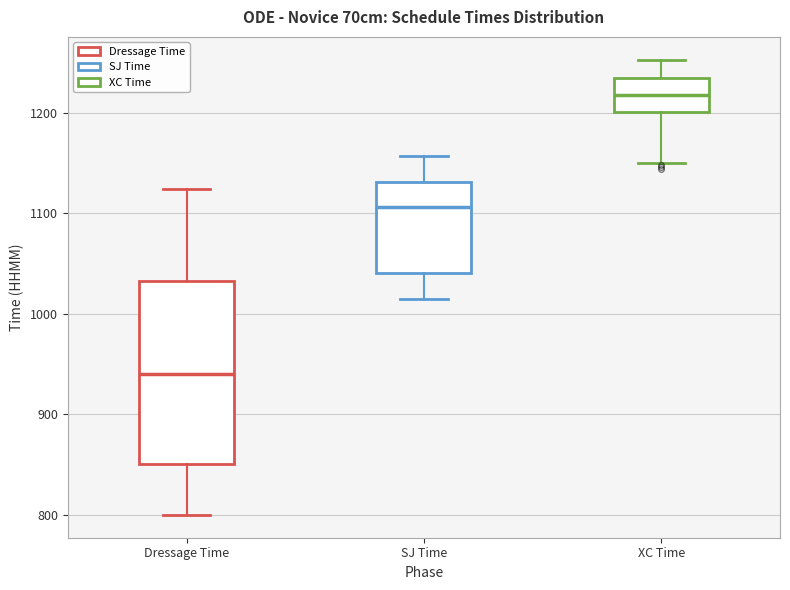

Reading left to right, transcribe this box plot: for each box, give where its median line is, the range the box spans, and where its two whiskers end, as read against the y-axis. The values are not printed on the chart, so give them approximately, as read against the axis.

Dressage Time: median 940, box 850 to 1030, whiskers 800 to 1120
SJ Time: median 1110, box 1040 to 1130, whiskers 1020 to 1160
XC Time: median 1220, box 1200 to 1240, whiskers 1150 to 1250